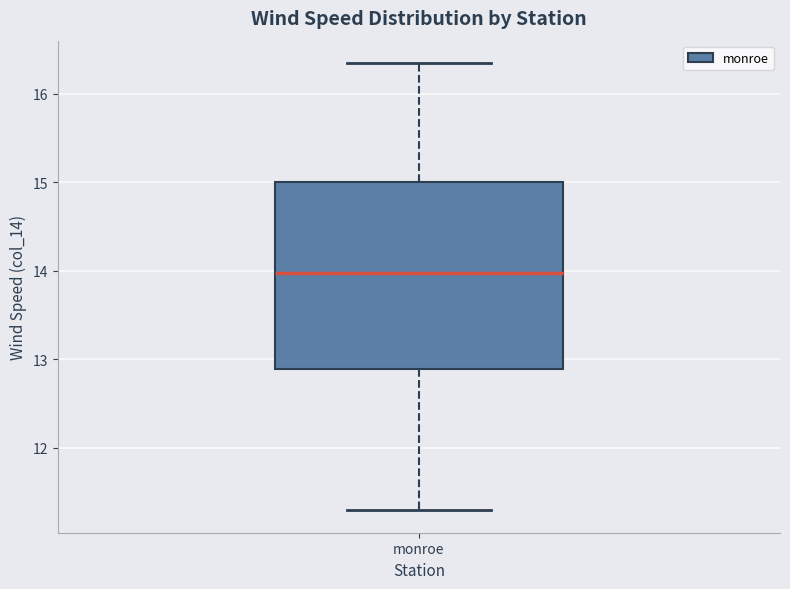

Read this box plot against the y-axis: the position of the median line, the range covered by the box, and the ends of both whiskers. The values are not printed on the chart, so give them approximately, as read against the axis.

median 14.0, box 12.9 to 15.0, whiskers 11.3 to 16.4